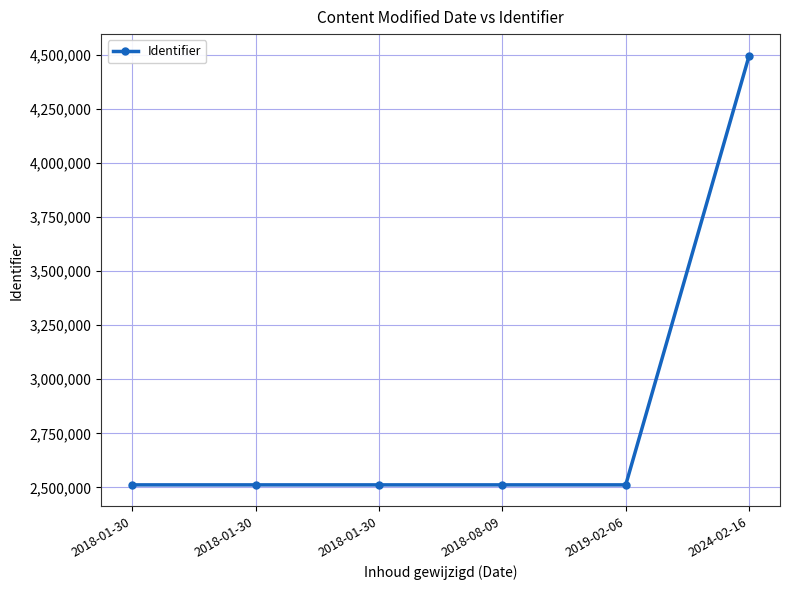

Rank the categories by value from highest to lowest.

2024-02-16, 2019-02-06, 2018-08-09, 2018-01-30, 2018-01-30, 2018-01-30